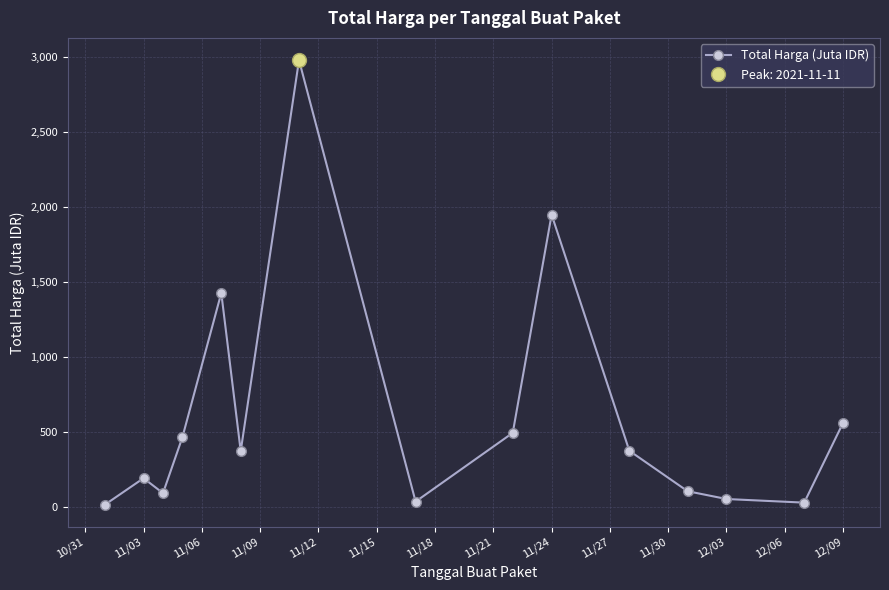

How many distinct data groups are displayed?

1